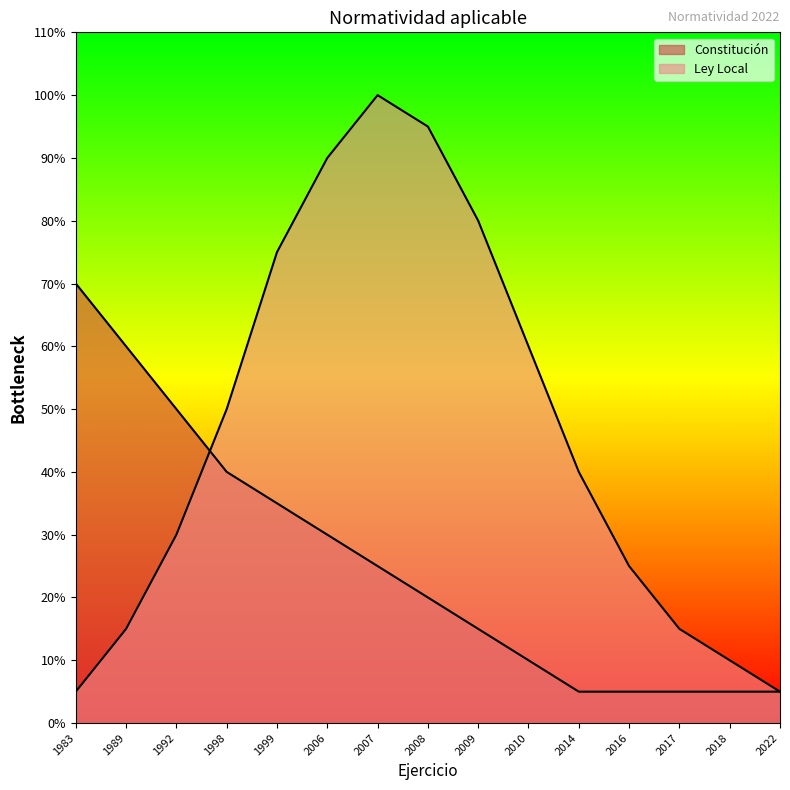

List the labels in order of Ley Local value, largest first.

2007, 2008, 2006, 2009, 1999, 2010, 1998, 2014, 1992, 2016, 1989, 2017, 2018, 1983, 2022